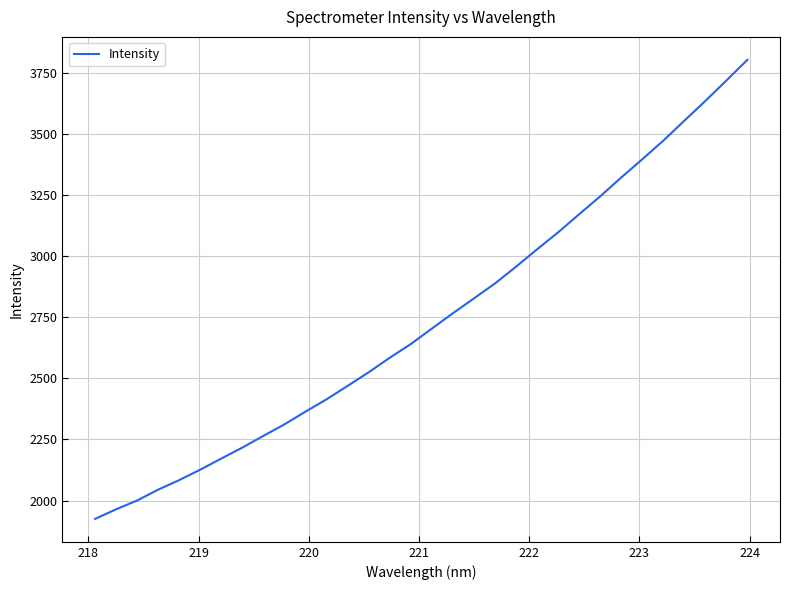

What is the sum of all values?

87690.4